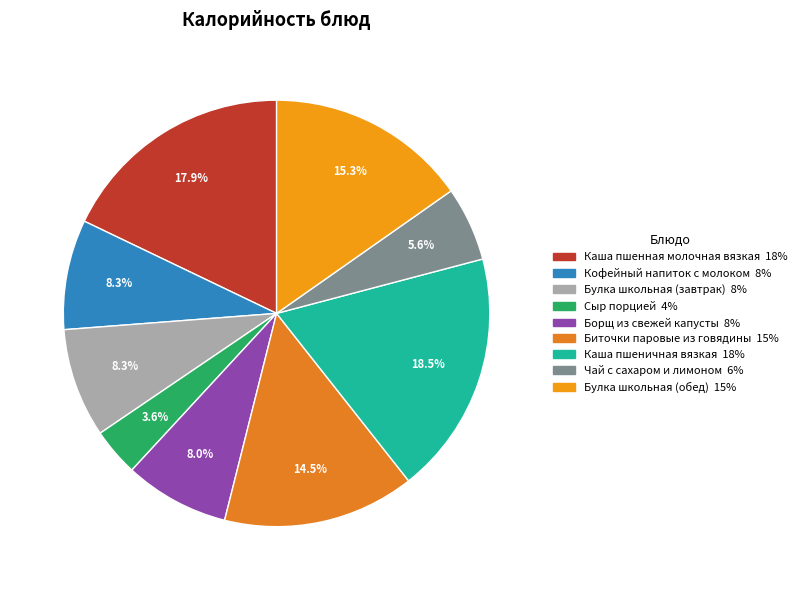

Combined, what portion of the pie is Кофейный напиток с молоком and Борщ из свежей капусты?

16.3%